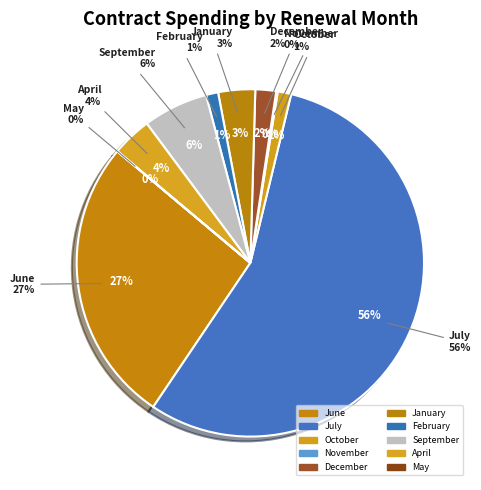

Which slice is the largest?

July